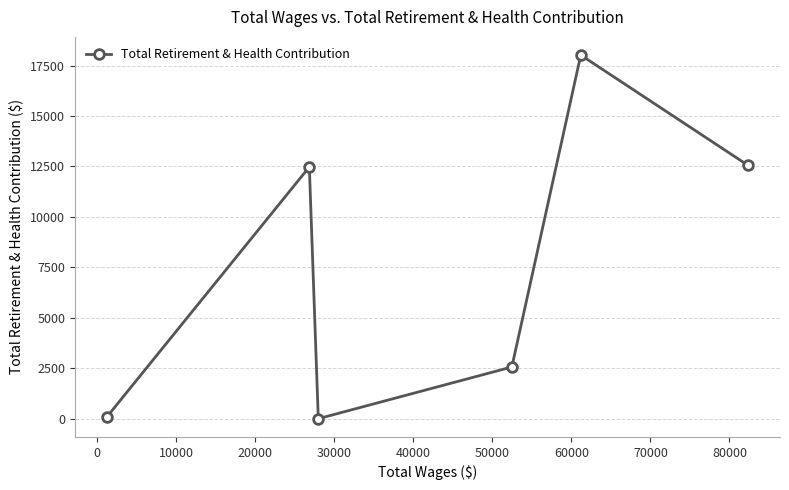

What is the greatest value displayed?

18020